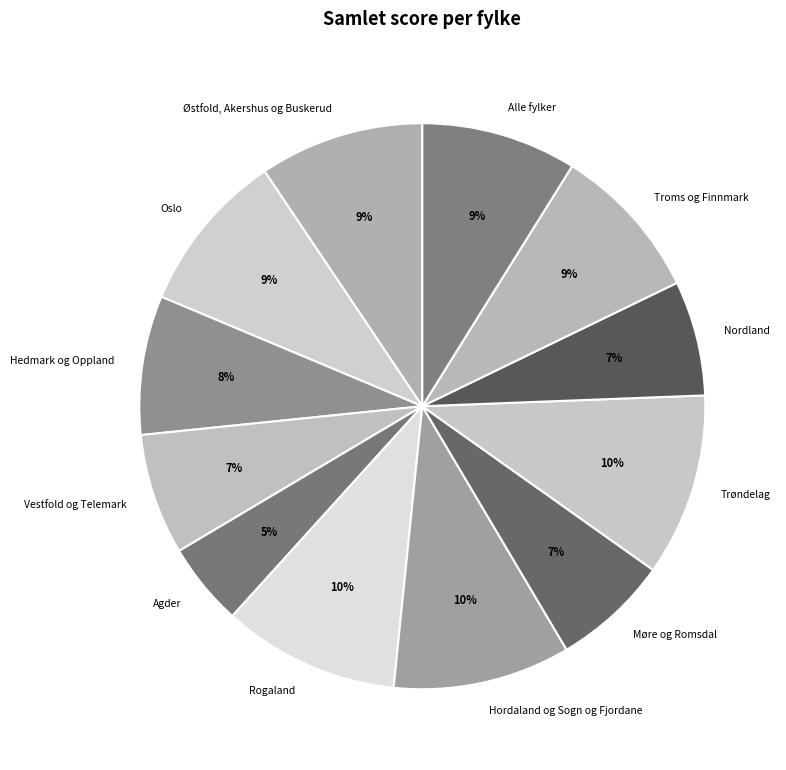

To the nearest percent, what portion does Oslo represent?

9%